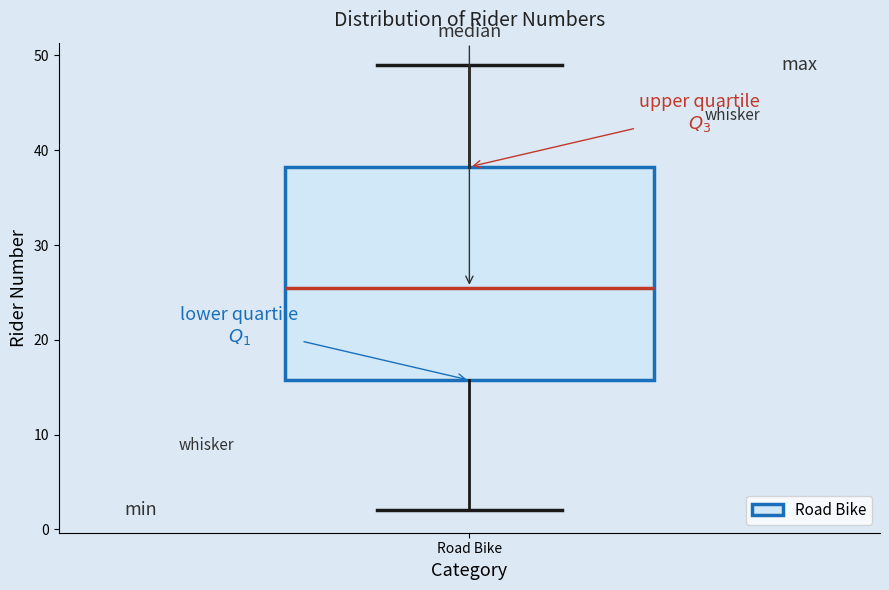

Read this box plot against the y-axis: the position of the median line, the range covered by the box, and the ends of both whiskers. The values are not printed on the chart, so give them approximately, as read against the axis.

median 26, box 16 to 38, whiskers 2 to 49